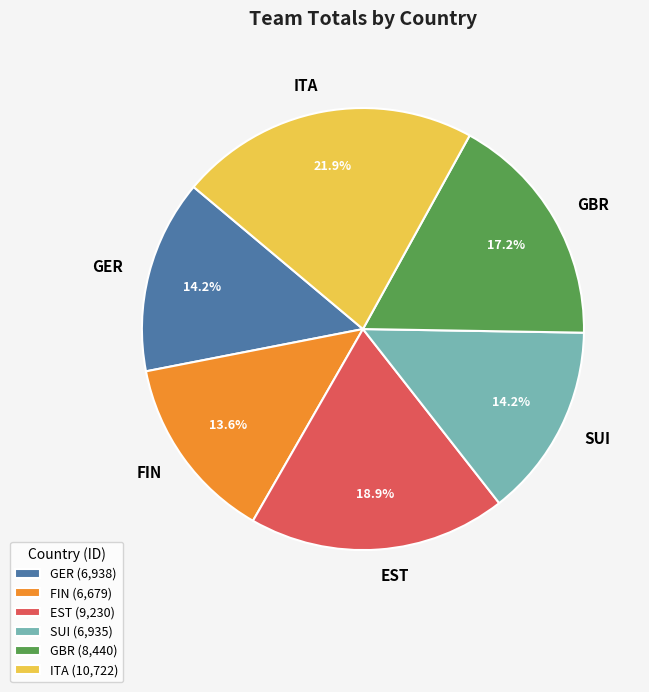

Approximately how many times larger is the value at FIN compared to EST?

0.7